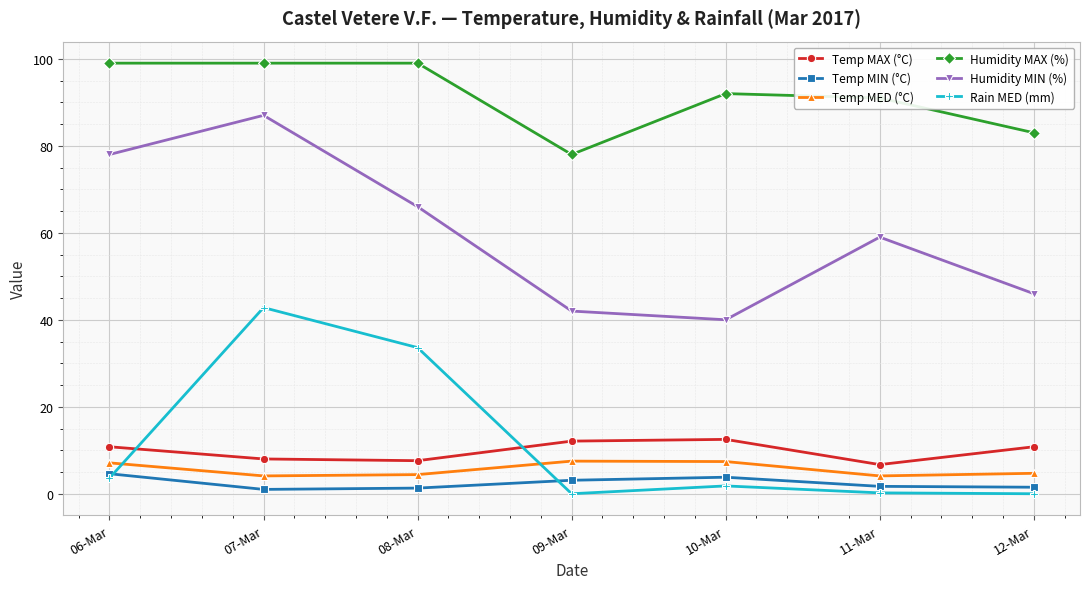

What is the sum of all Humidity MAX (%) values?

641.0